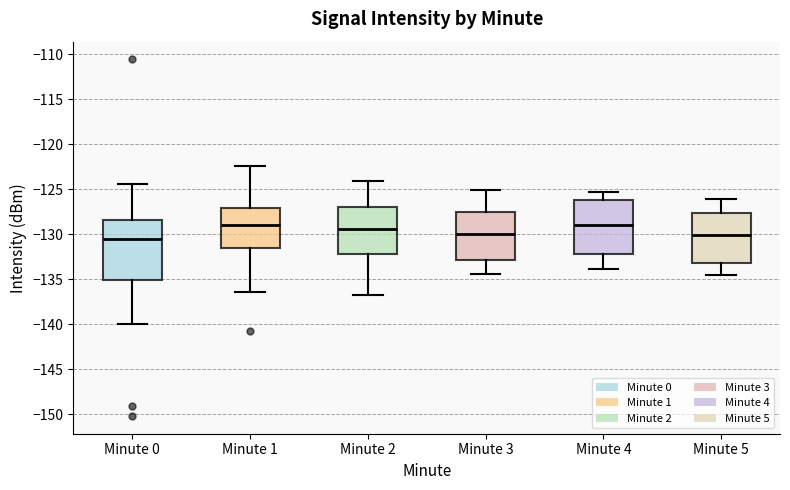

Where is the lower edge of the box for Minute 1 on the y-axis? The values are not printed on the chart, so give them approximately, as read against the axis.

-131.5